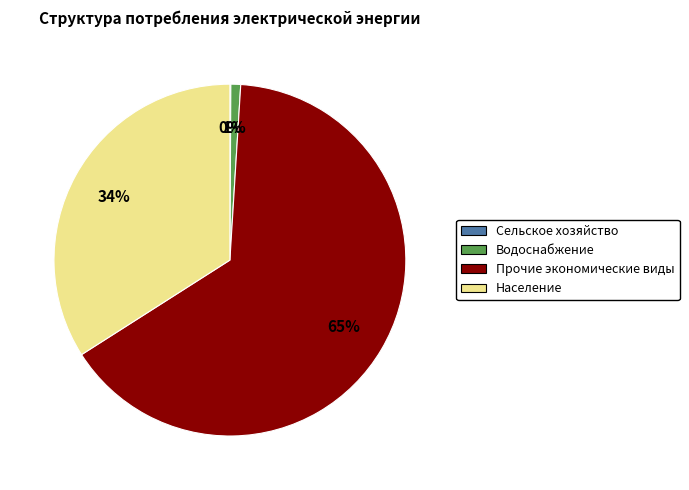

To the nearest percent, what is the difference between the largest and smallest slice percentages?

65%